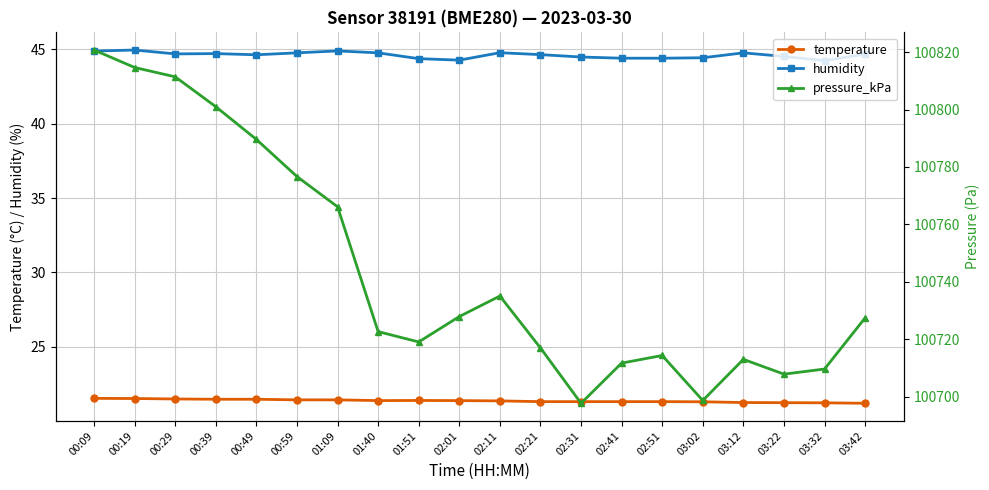

At how many categories does at least one series exceed 75745?

20